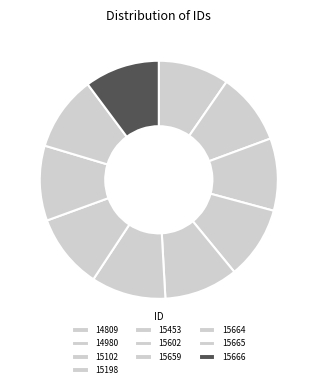

Rank the categories by value from lowest to highest.

14809, 14980, 15102, 15198, 15453, 15602, 15659, 15664, 15665, 15666